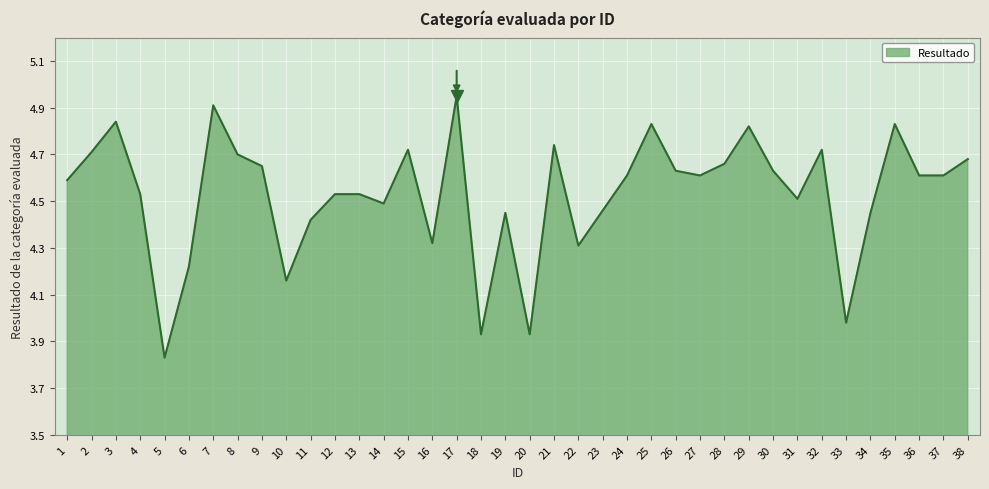

Which category has the highest value across all series?

17